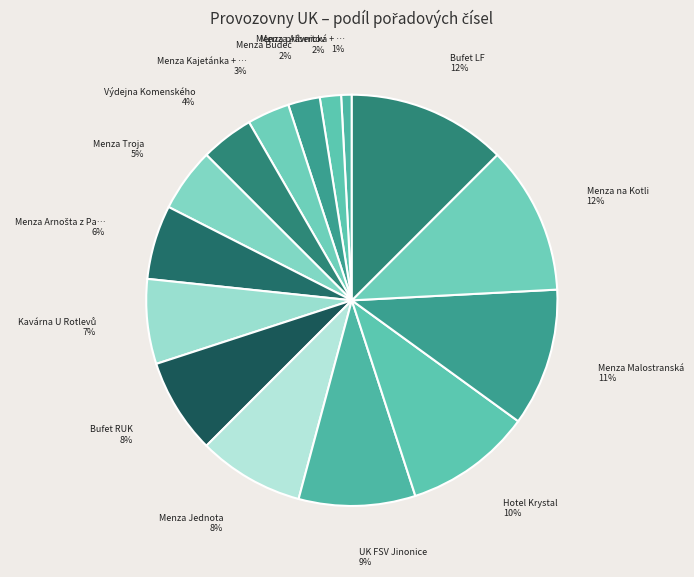

Which category has the biggest portion of the pie?

Bufet LF